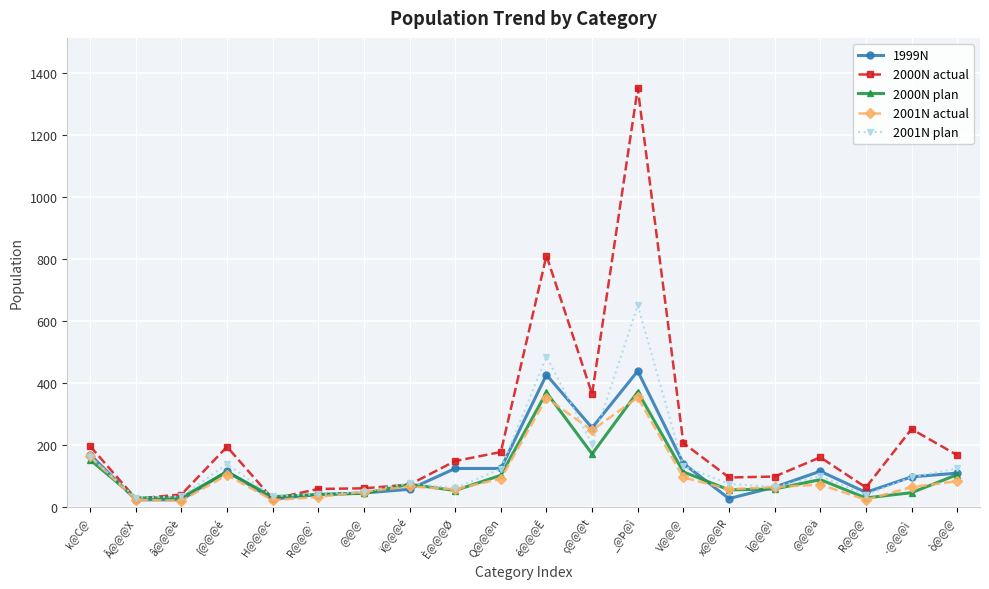

Where is the first local maximum for 2000N plan?

{@@@é